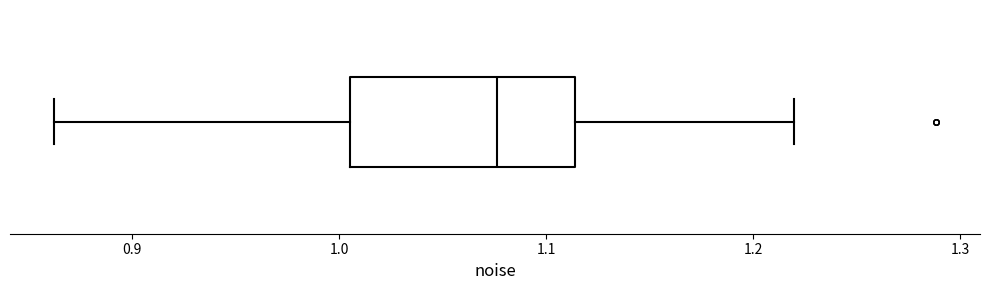

Read this box plot against the x-axis: the position of the median line, the range covered by the box, and the ends of both whiskers. The values are not printed on the chart, so give them approximately, as read against the axis.

median 1.08, box 1.01 to 1.11, whiskers 0.86 to 1.22